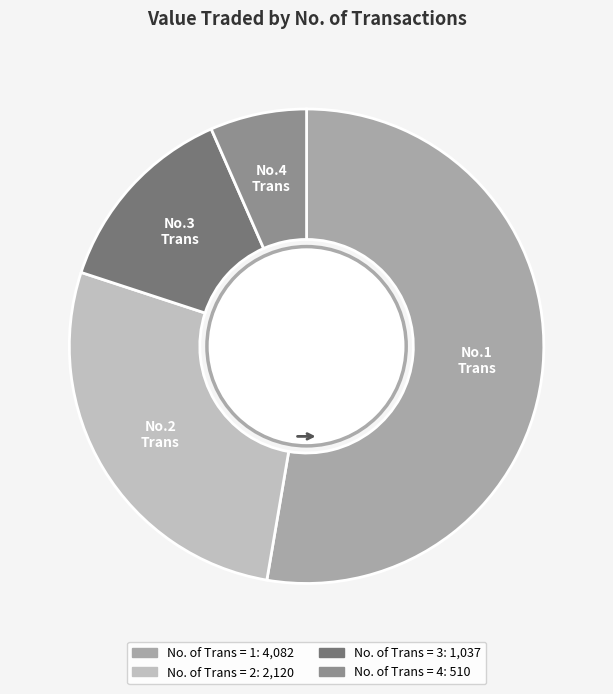

Is there any slice that represents more than half of the pie?

Yes